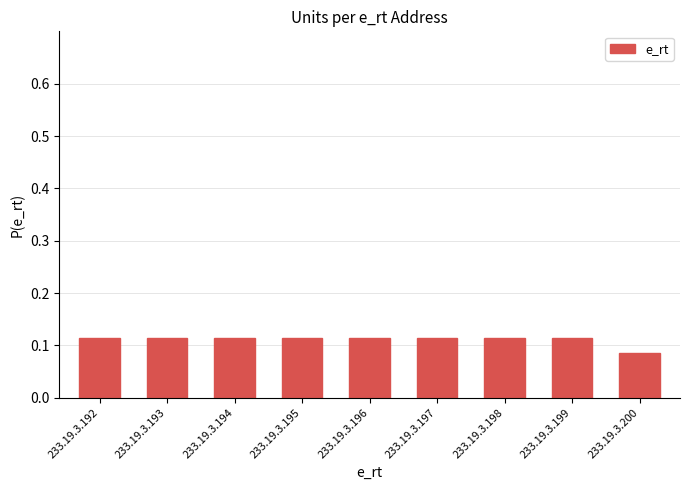

Is it true that the value at 233.19.3.193 is 0.2?

False